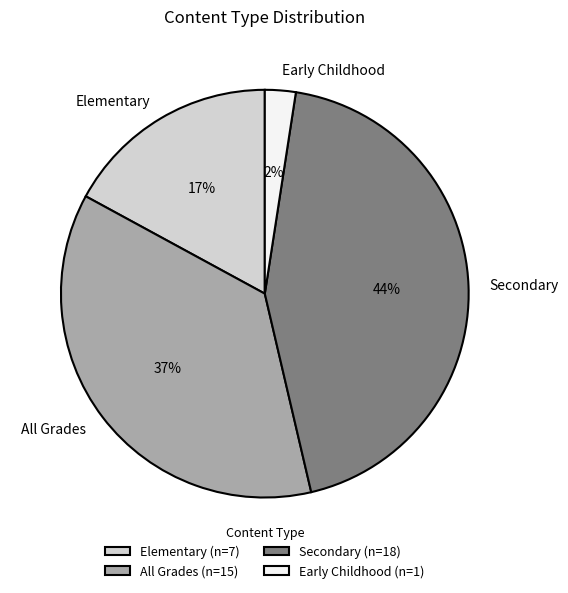

Does All Grades account for over 50% of the chart?

No